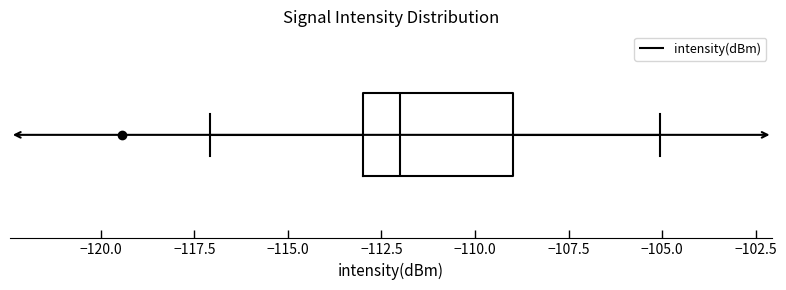

Transcribe this box plot: give where the median line is, the range the box spans, and where the two whiskers end, as read against the x-axis. The values are not printed on the chart, so give them approximately, as read against the axis.

median -112, box -113 to -109, whiskers -117 to -105